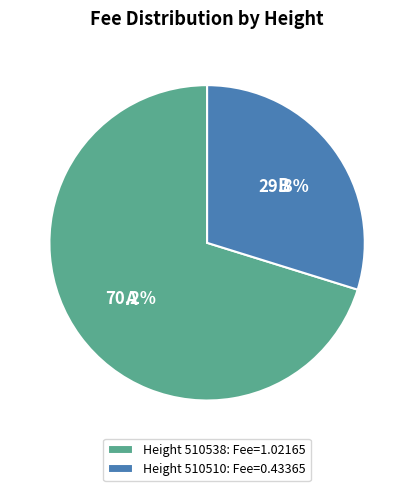

What is the ratio of the value at Height 510510: Fee=0.43365 to the value at Height 510538: Fee=1.02165?

0.4